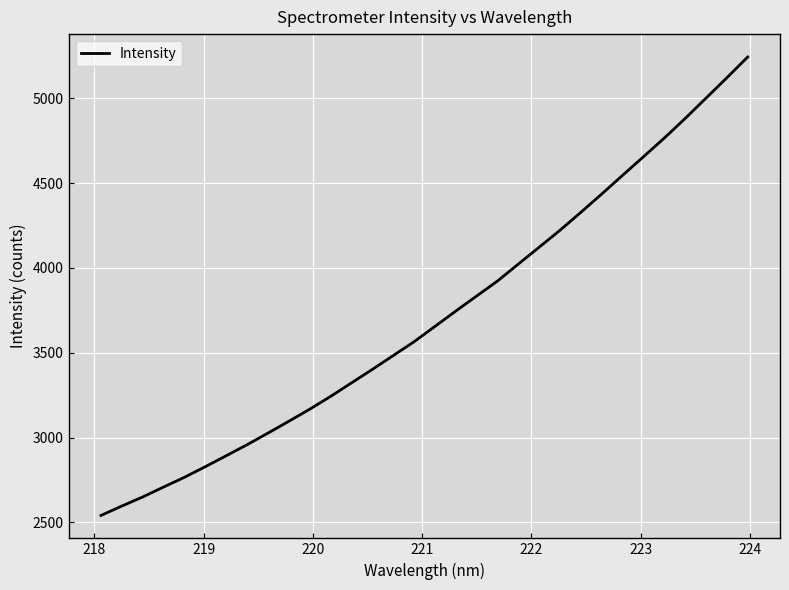

How many categories are shown in the chart?

32